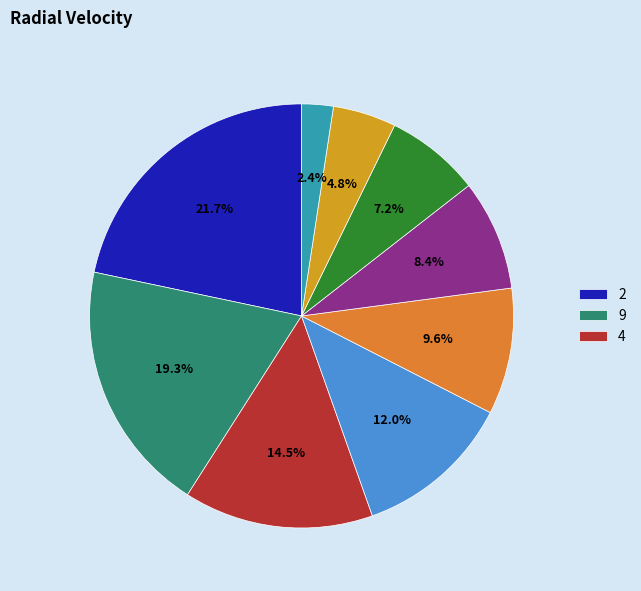

Count the number of slices in the pie.

9